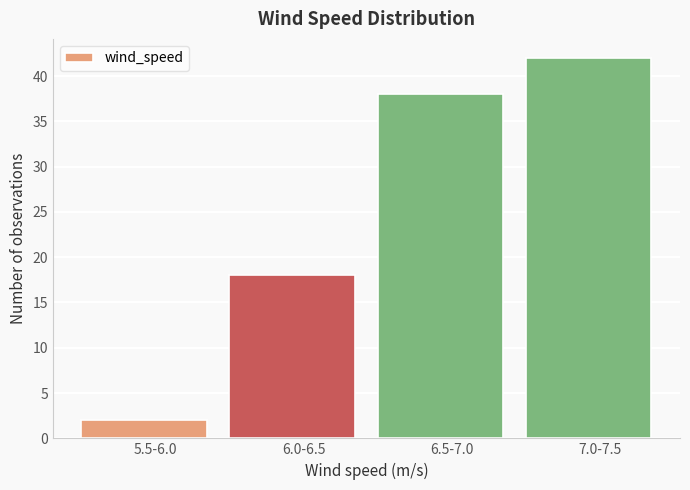

Reading left to right, what are all the values shown in this chart?

5.5-6.0=2	6.0-6.5=18	6.5-7.0=38	7.0-7.5=42